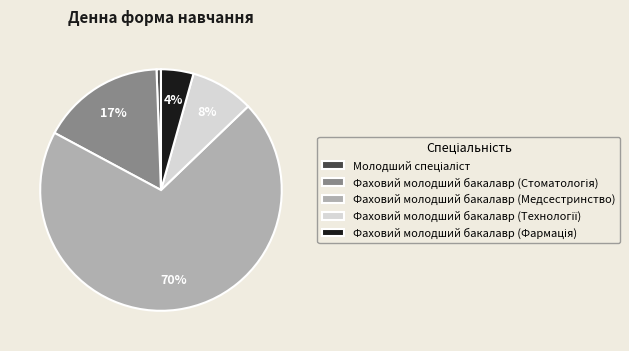

The Фаховий молодший бакалавр (Медсестринство) slice represents 70% of the pie. True or false?

True